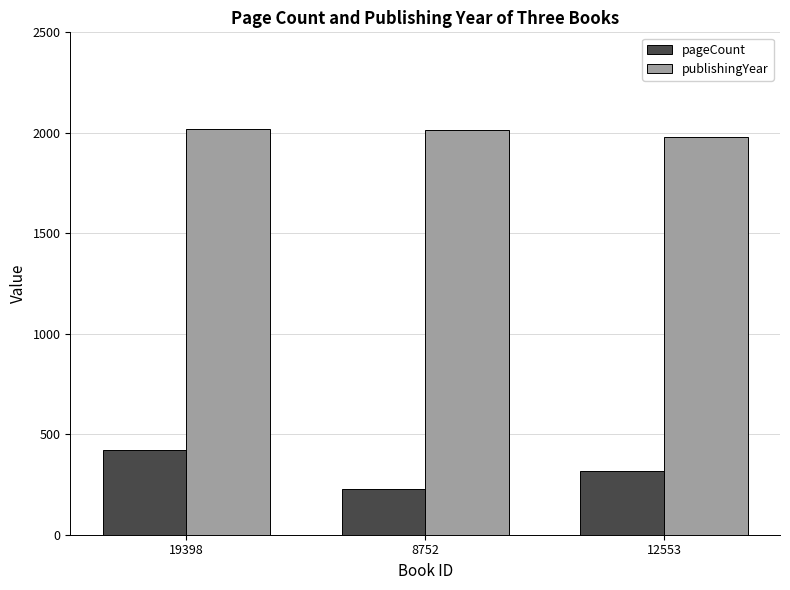

How many data points in publishingYear are less than 2015?

1